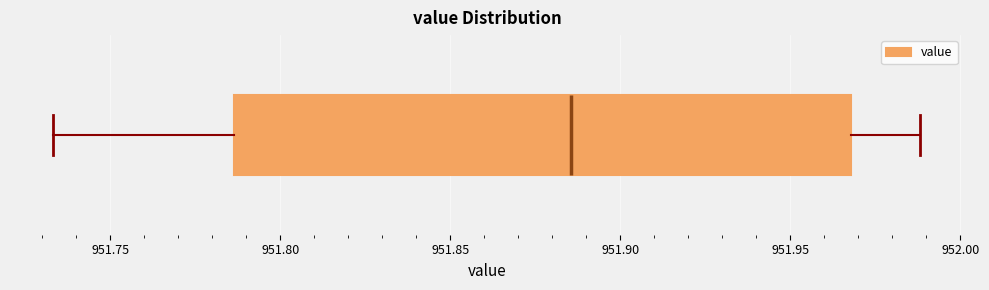

Where is the left edge of the box on the x-axis? The values are not printed on the chart, so give them approximately, as read against the axis.

951.785